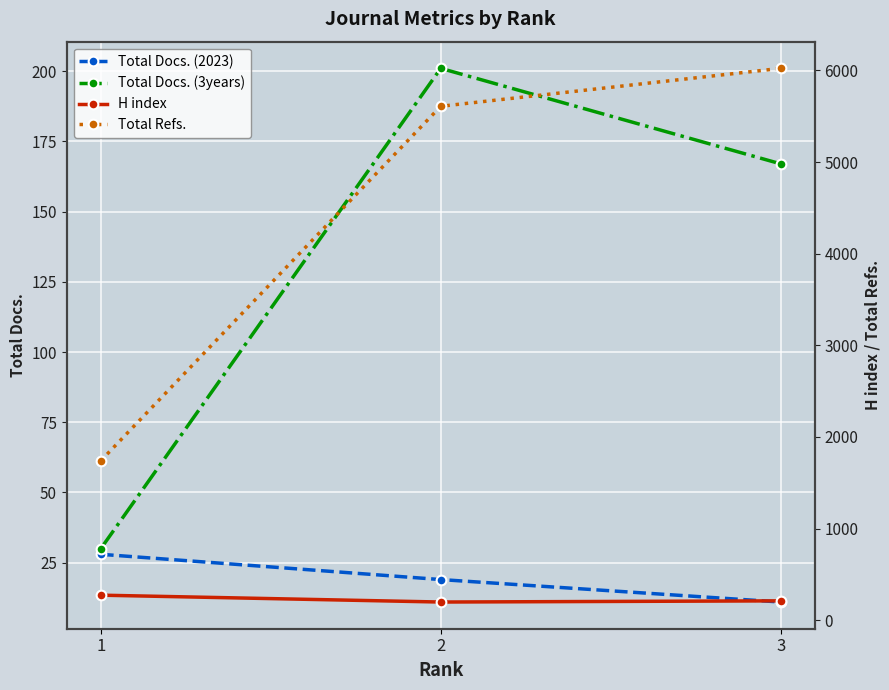

Reading right to left, list all the values displayed in this chart.

Total Docs. (2023): 3=11	2=19	1=28
Total Docs. (3years): 3=167	2=201	1=30
H index: 3=211	2=198	1=273
Total Refs.: 3=6023	2=5609	1=1740